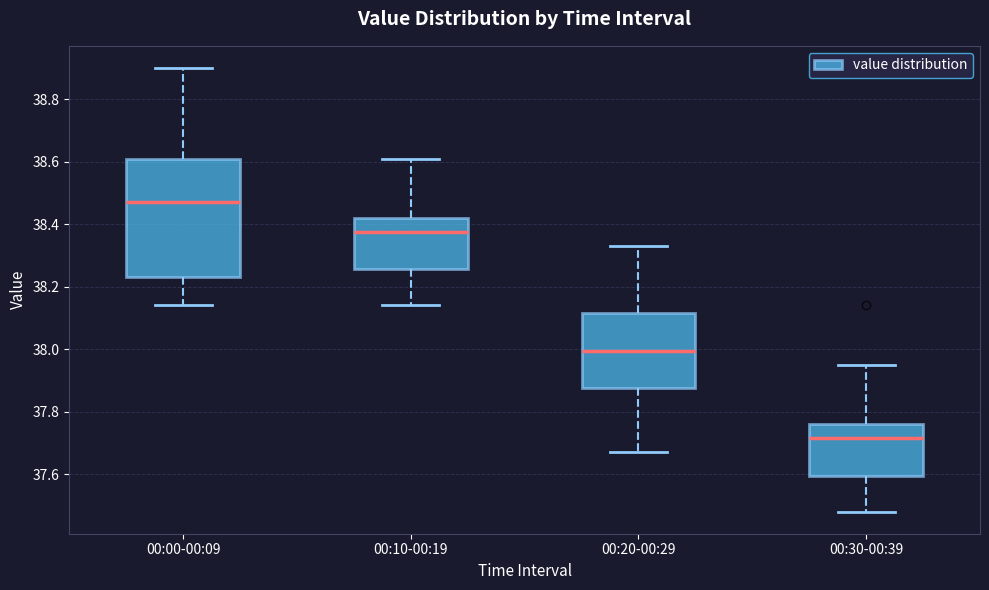

Reading left to right, read every box against the y-axis: the position of its median line, the range the box covers, and the ends of its whiskers. The values are not printed on the chart, so give them approximately, as read against the axis.

00:00-00:09: median 38.48, box 38.24 to 38.62, whiskers 38.14 to 38.90
00:10-00:19: median 38.38, box 38.26 to 38.42, whiskers 38.14 to 38.62
00:20-00:29: median 38.00, box 37.88 to 38.12, whiskers 37.68 to 38.34
00:30-00:39: median 37.72, box 37.60 to 37.76, whiskers 37.48 to 37.96